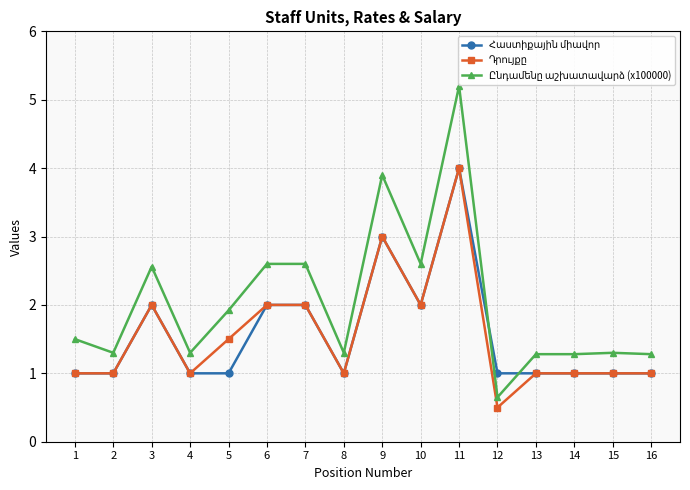

What is the spread (max minus min) of values at 13?

0.3